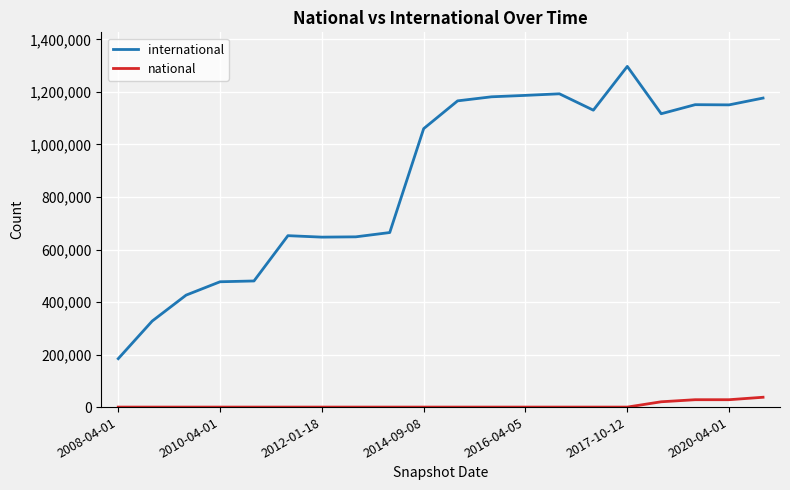

Which series has the largest total across all categories?

international